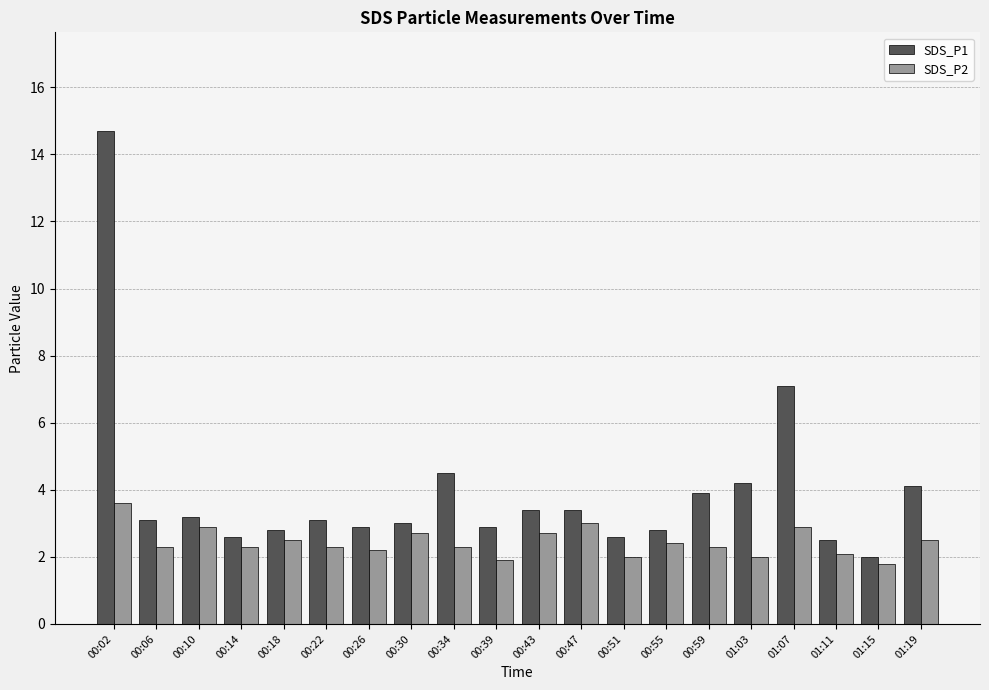

Which category has the highest value across all series?

00:02